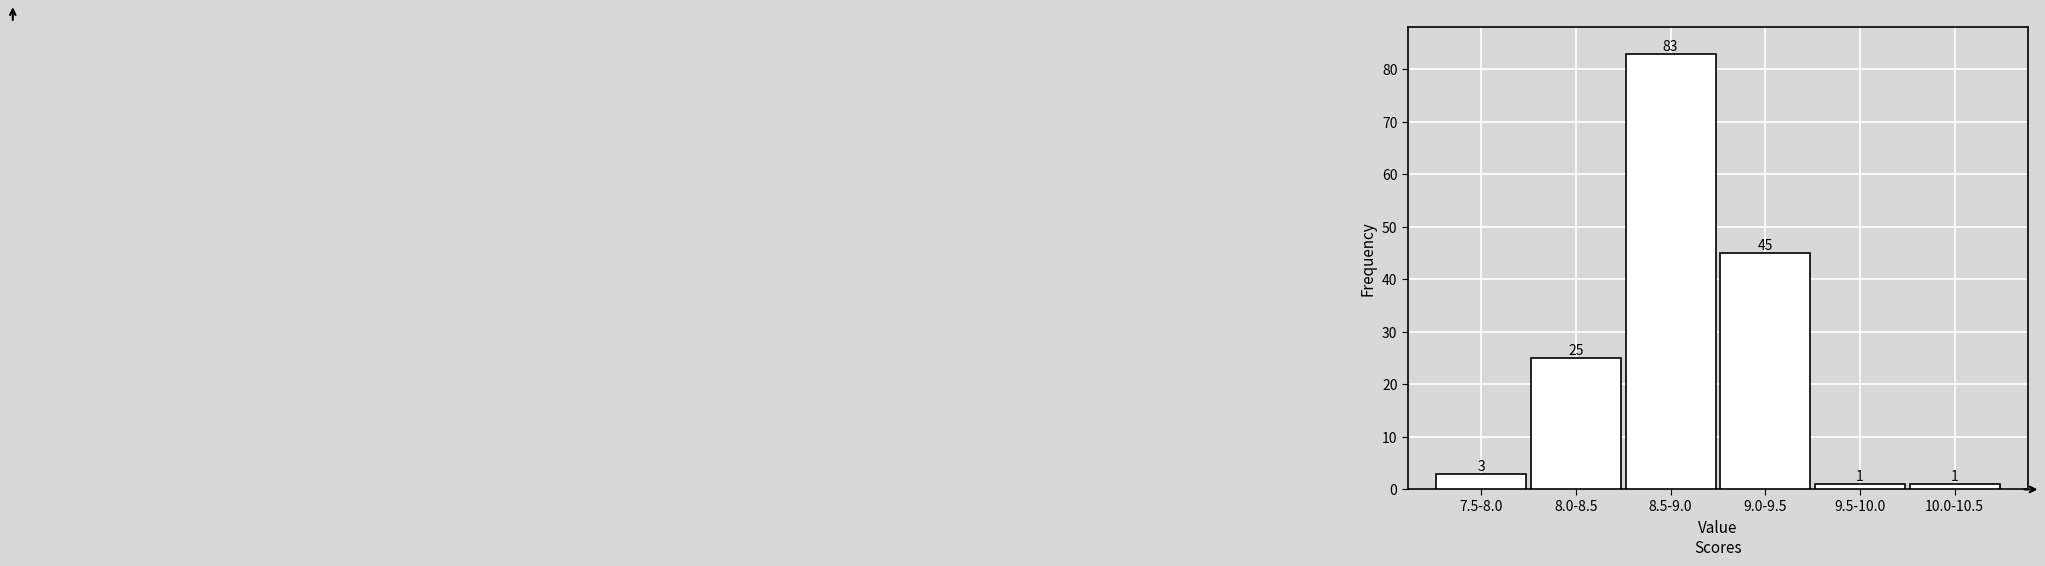

Reading right to left, transcribe all the data shown in this chart.

1	1	45	83	25	3